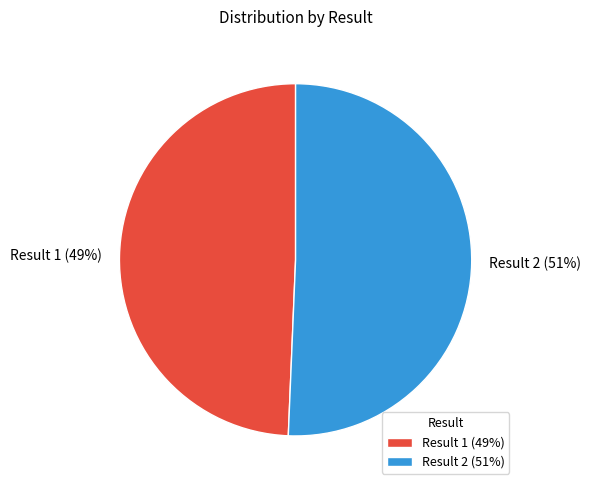

What is the largest slice in the pie chart?

Result 2 (51%)